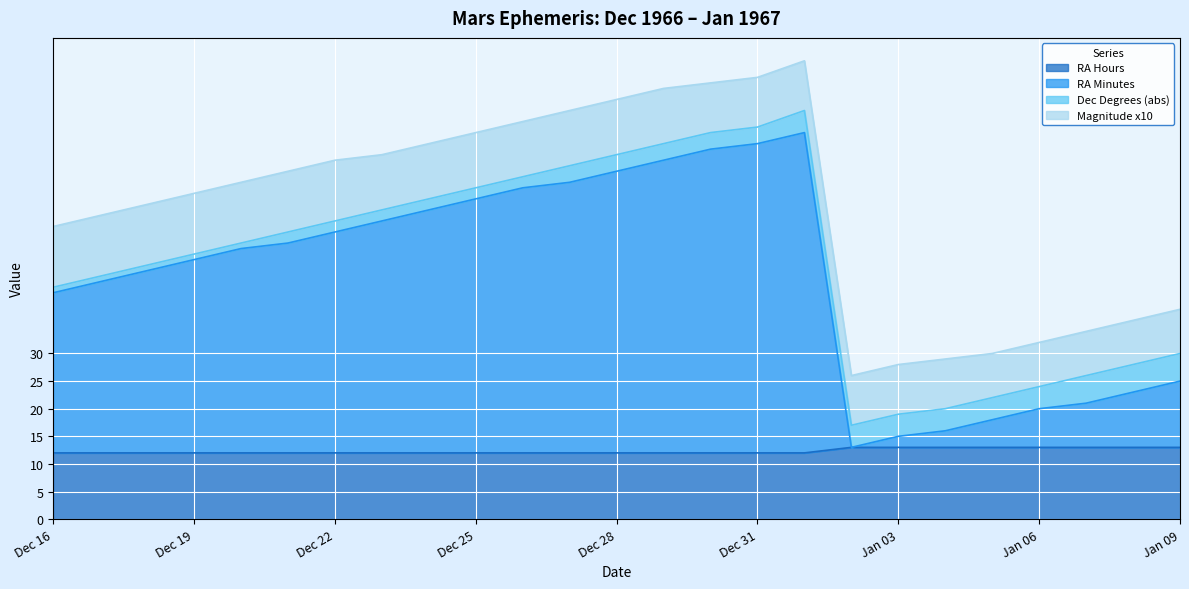

What is the maximum value for RA Hours?

13